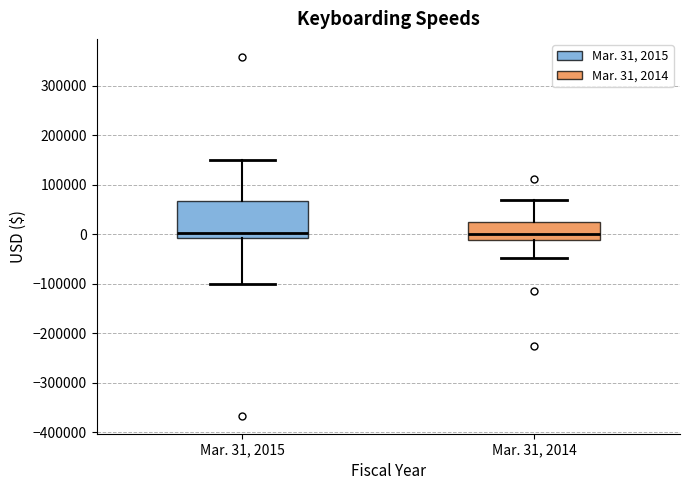

Reading left to right, transcribe this box plot: for each box, give where its median line is, the range the box spans, and where its two whiskers end, as read against the y-axis. The values are not printed on the chart, so give them approximately, as read against the axis.

Mar. 31, 2015: median 0, box -10000 to 70000, whiskers -100000 to 150000
Mar. 31, 2014: median 0, box -10000 to 20000, whiskers -50000 to 70000